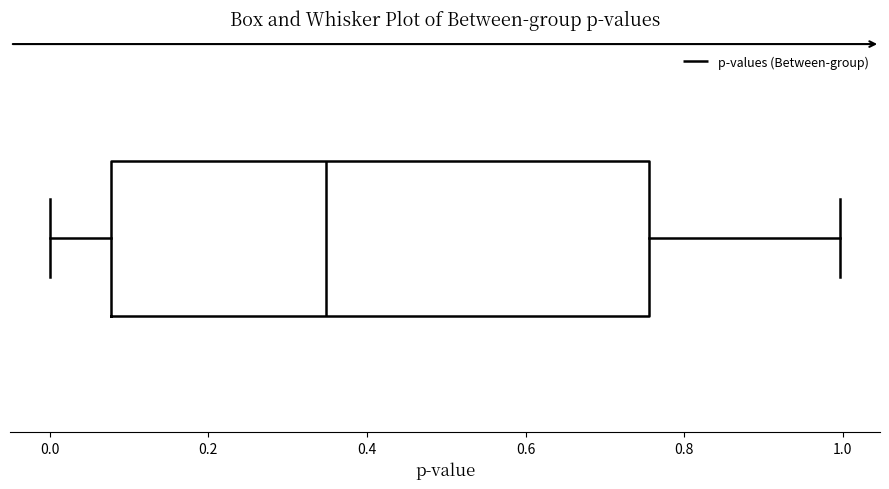

Where does the median line of the box sit on the x-axis? The values are not printed on the chart, so give them approximately, as read against the axis.

0.34